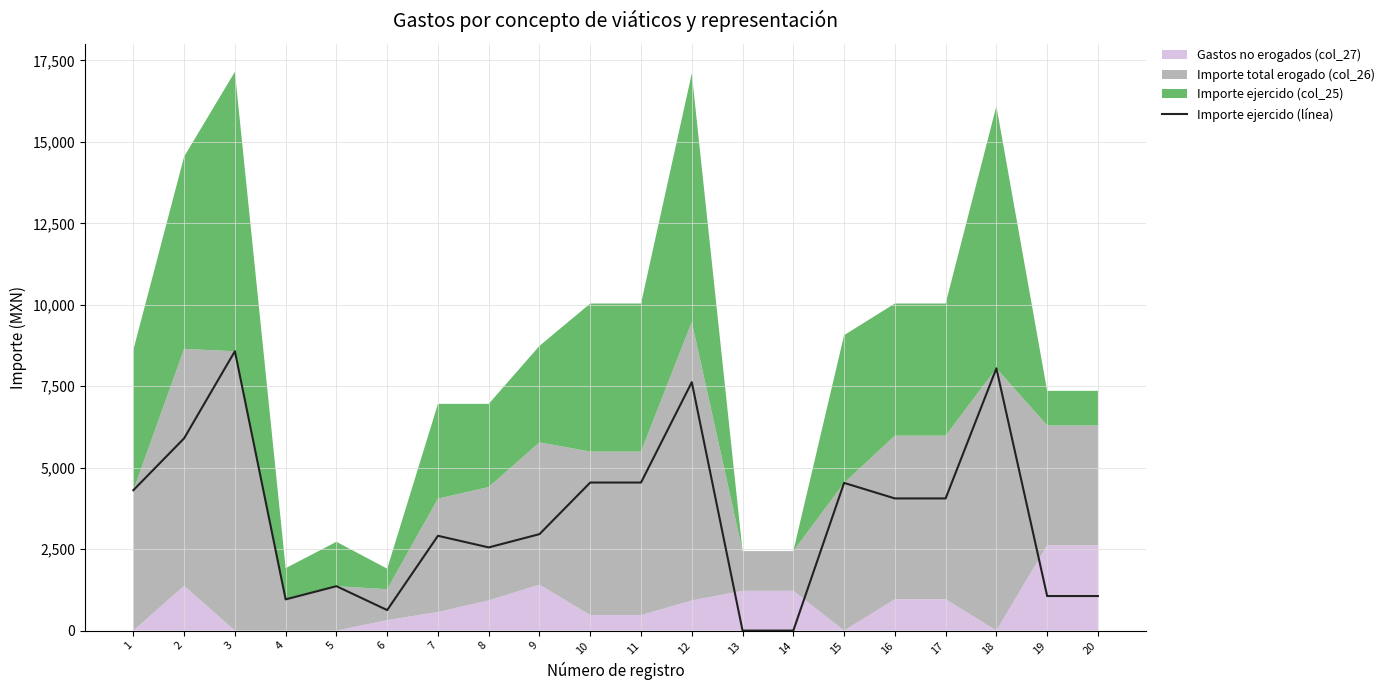

The chart shows a value of 2669.6 at 2. True or false?

False